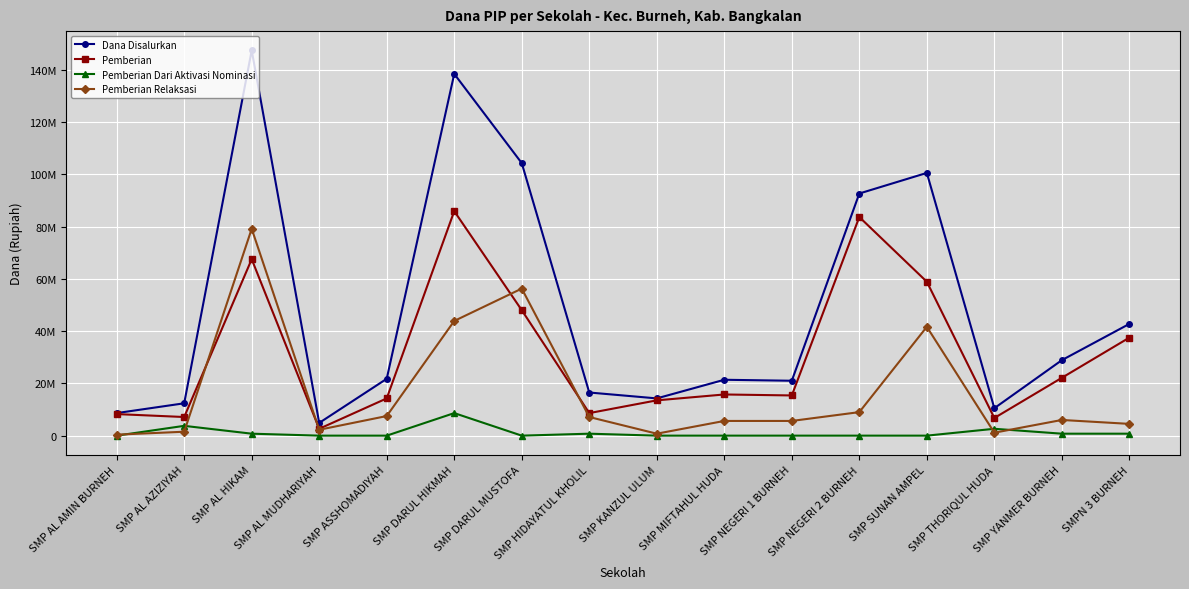

Reading right to left, what are all the values shown in this chart?

Dana Disalurkan: 42750000	28875000	10500000	100500000	92625000	21000000	21375000	14250000	16500000	104250000	138375000	21750000	4875000	147375000	12375000	8625000
Pemberian: 37500000	22125000	6750000	58875000	83625000	15375000	15750000	13500000	8625000	48000000	85875000	14250000	2625000	67500000	7125000	8250000
Pemberian Dari Aktivasi Nominasi: 750000	750000	2625000	0	0	0	0	0	750000	0	8625000	0	0	750000	3750000	0
Pemberian Relaksasi: 4500000	6000000	1125000	41625000	9000000	5625000	5625000	750000	7125000	56250000	43875000	7500000	2250000	79125000	1500000	375000